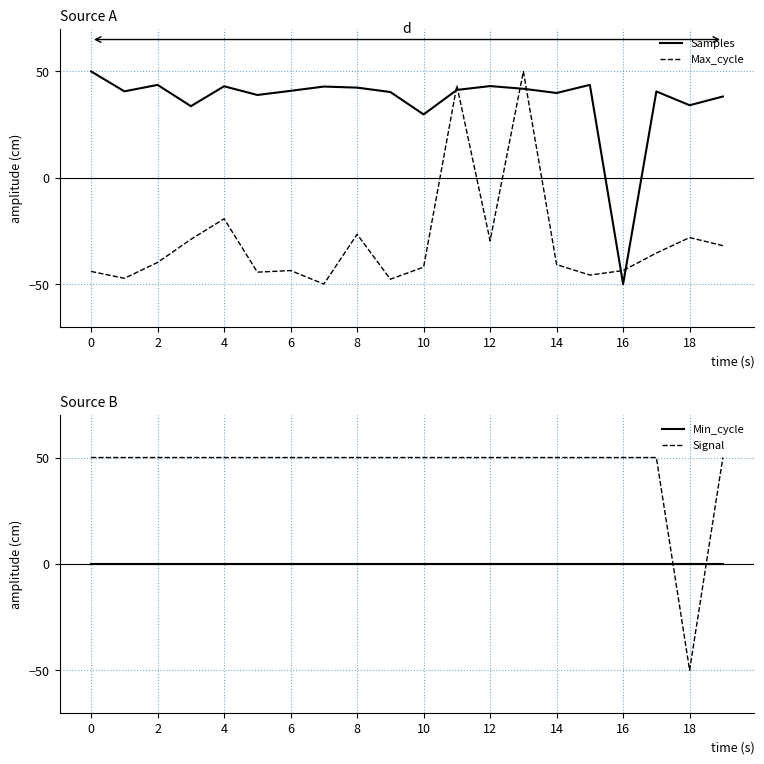

Between which two adjacent categories do Min_cycle and Signal first intersect?

17 and 18